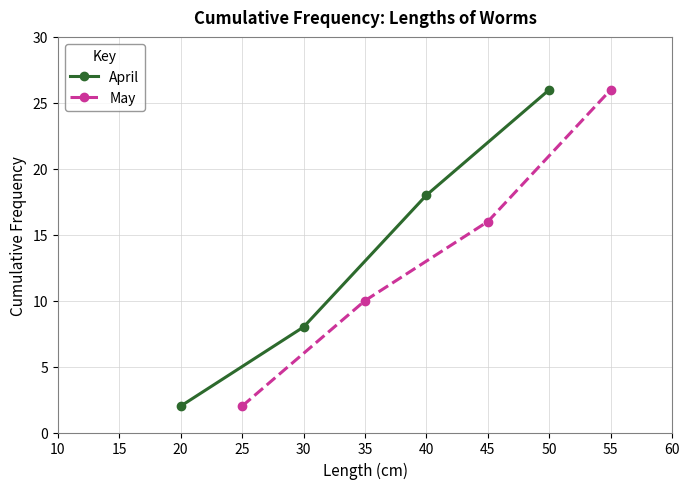

How many categories are shown in the chart?

4